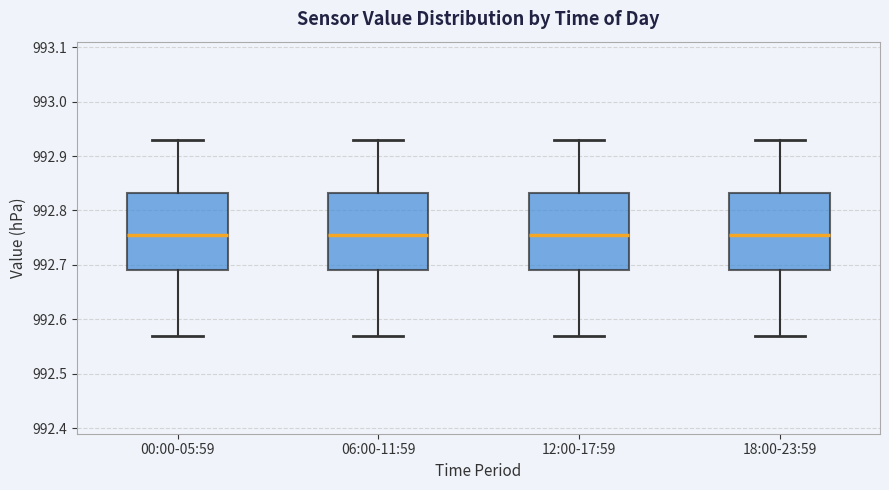

Where does the upper whisker of the box for 00:00-05:59 end on the y-axis? The values are not printed on the chart, so give them approximately, as read against the axis.

992.93